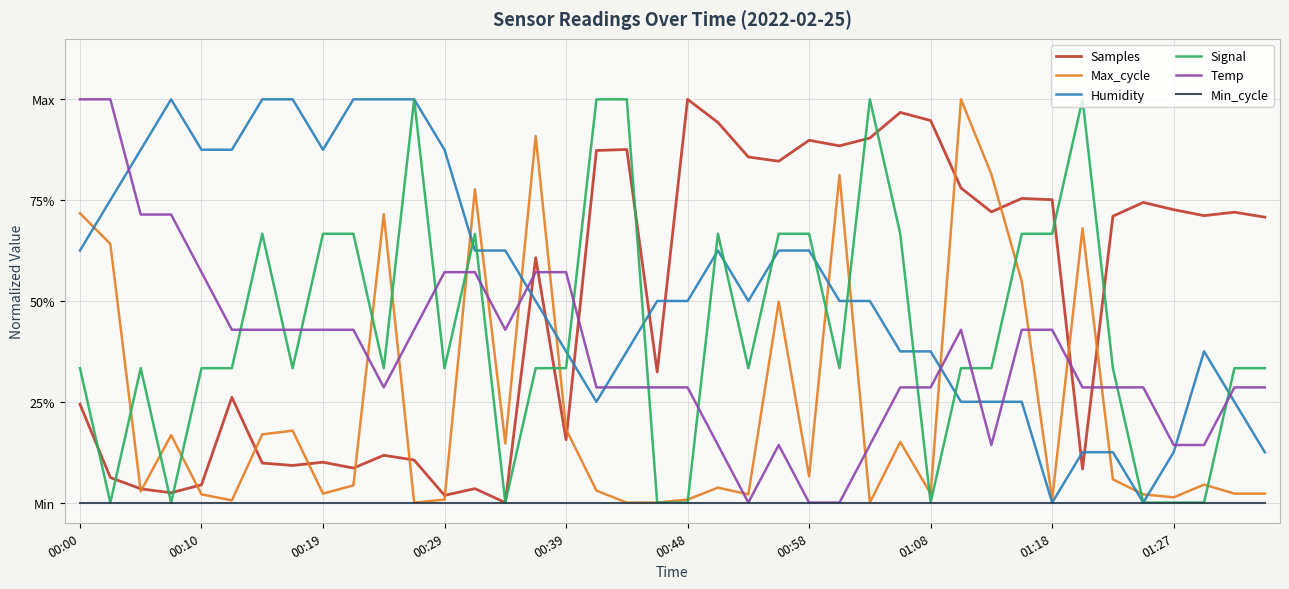

Is this an area chart (filled region under the line)?

No